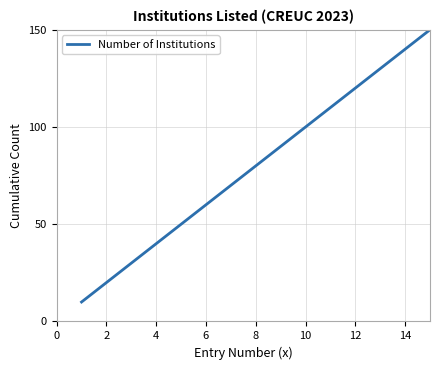

What is the greatest value displayed?

150